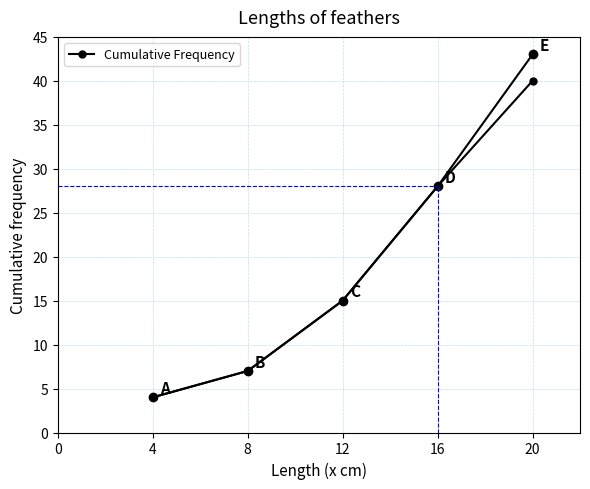

True or false: Cumulative Frequency has a value of 68 at 20.

False